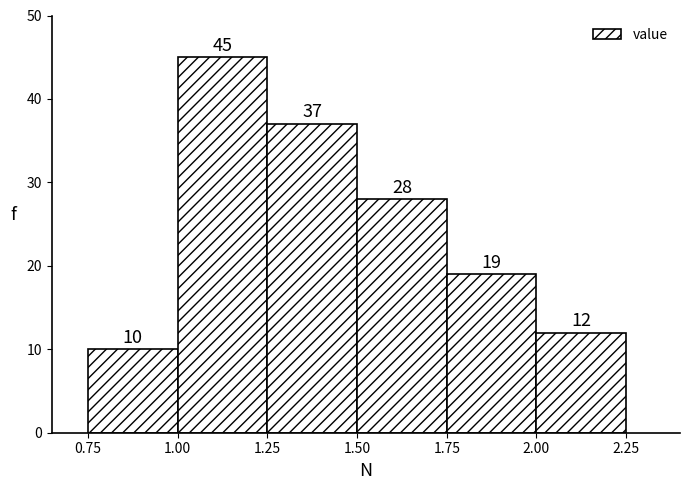

How tall is the bar that spans 2.00 to 2.25 on the x-axis?

12